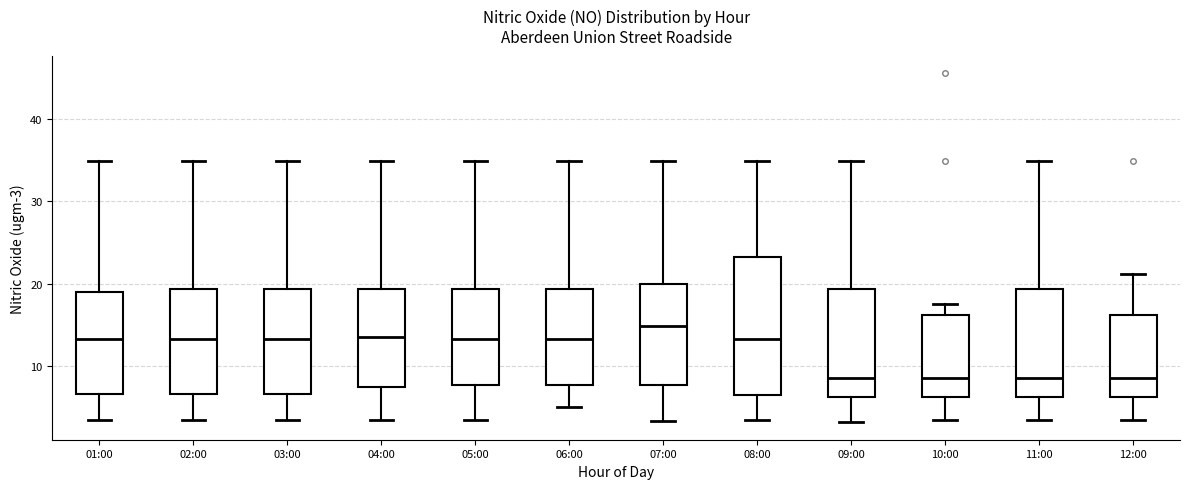

Comparing the boxes themselves (not the whiskers), which one is the tallest?

08:00